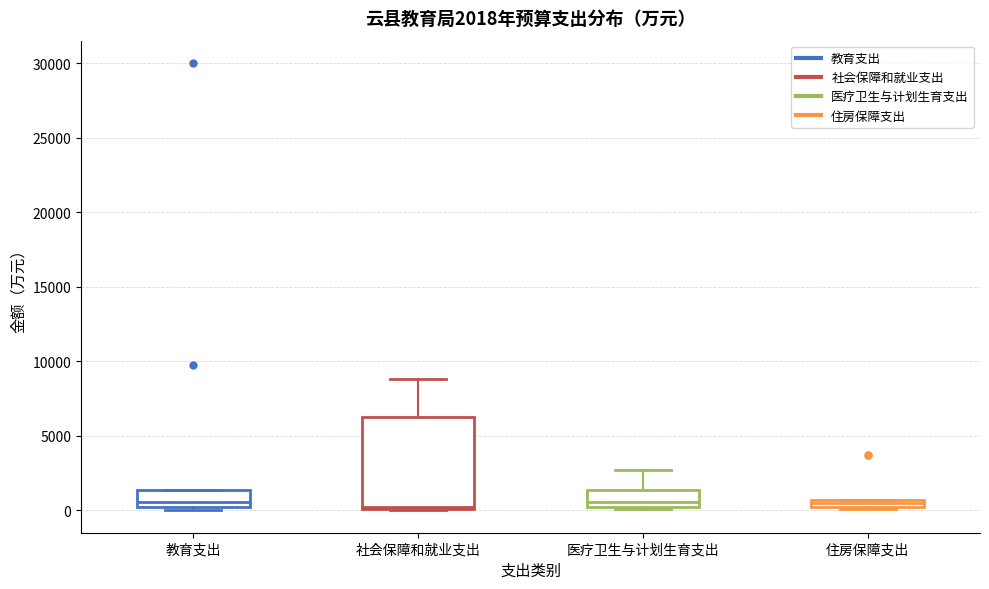

Which box is the tallest, from its lower edge to its upper edge?

社会保障和就业支出